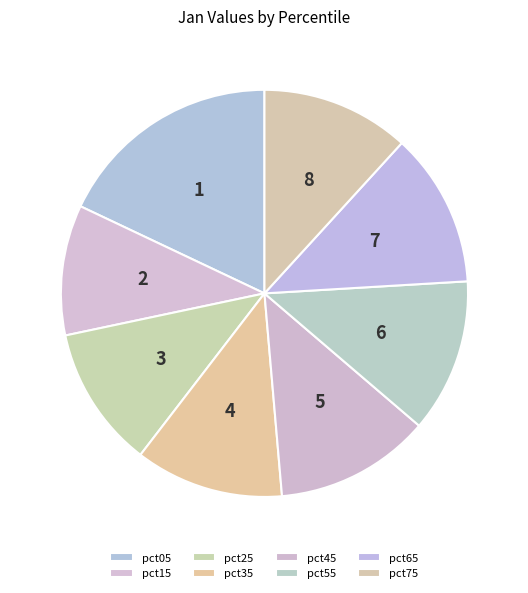

True or false: pct25 accounts for 21% of the total.

False